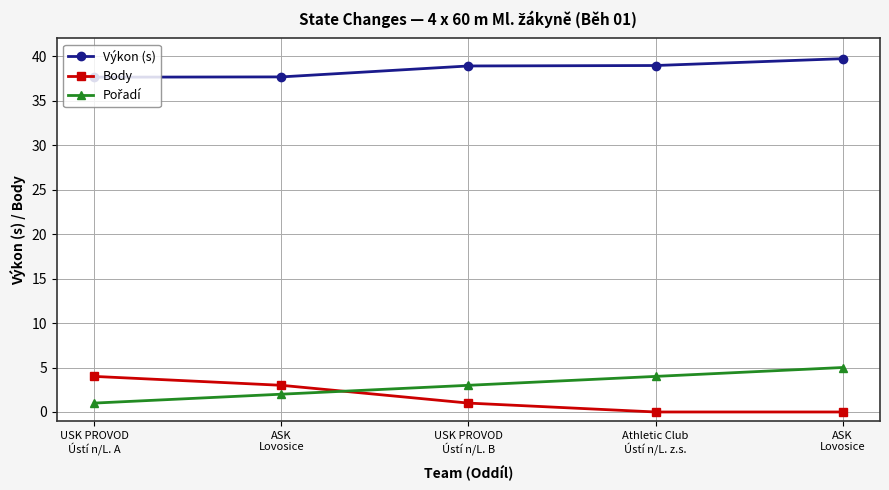

Which series has the largest range (max minus min)?

Body